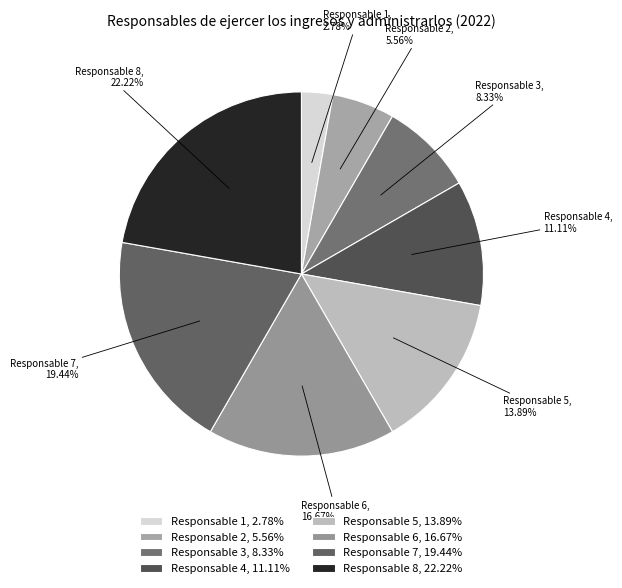

Is it true that Responsable 2 is 1% of the pie?

False